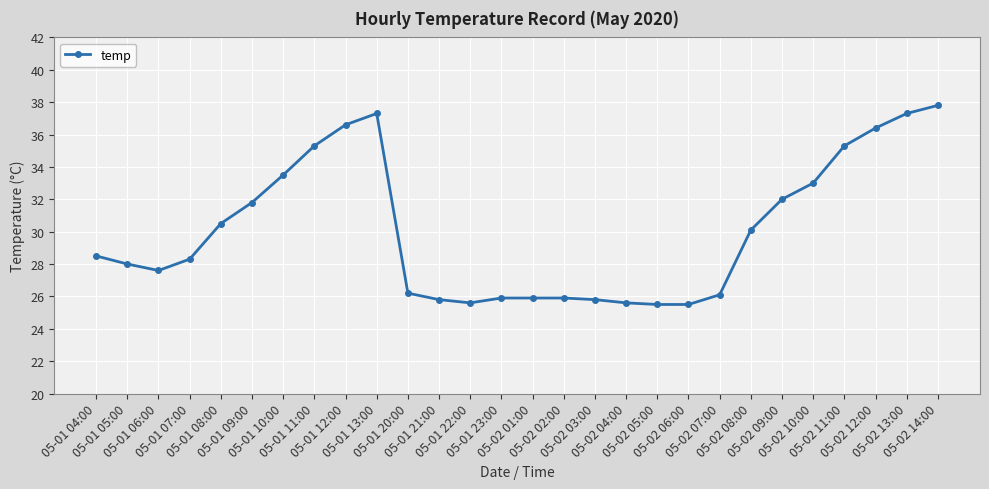

Reading left to right, list all the values displayed in this chart.

28.5	28.0	27.6	28.3	30.5	31.8	33.5	35.3	36.6	37.3	26.2	25.8	25.6	25.9	25.9	25.9	25.8	25.6	25.5	25.5	26.1	30.1	32.0	33.0	35.3	36.4	37.3	37.8